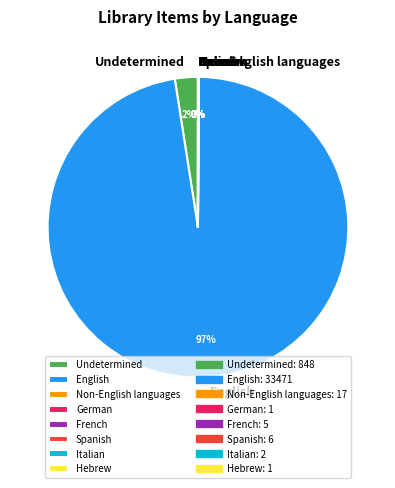

To the nearest percent, what is the combined percentage of English and Undetermined?

100%